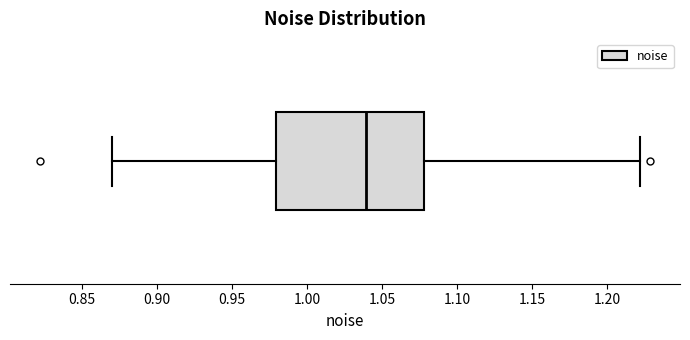

Where is the right edge of the box on the x-axis? The values are not printed on the chart, so give them approximately, as read against the axis.

1.08